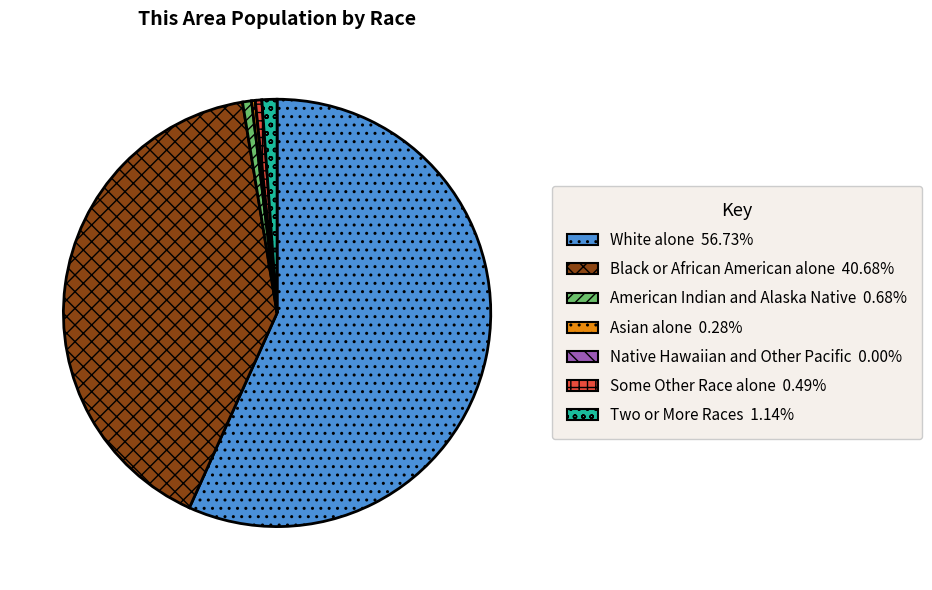

Which category has the biggest portion of the pie?

White alone